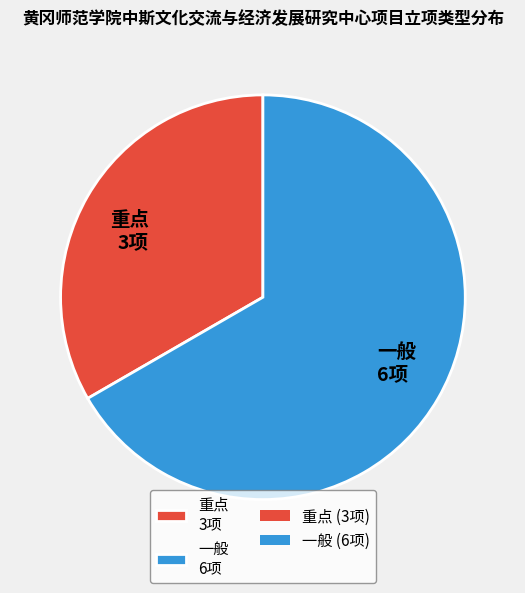

Which category accounts for the majority?

一般